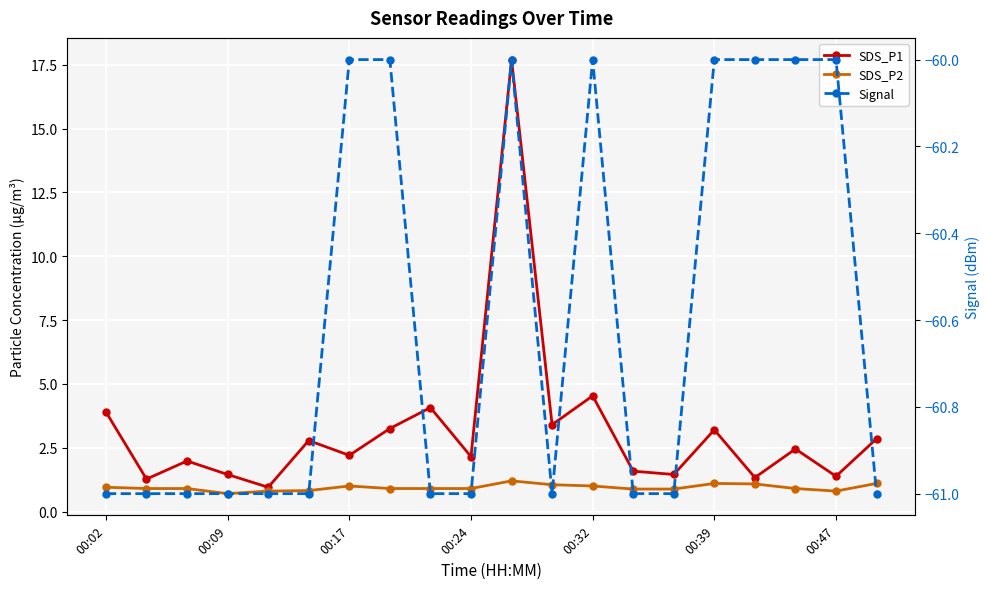

Count the number of data series in this chart.

3